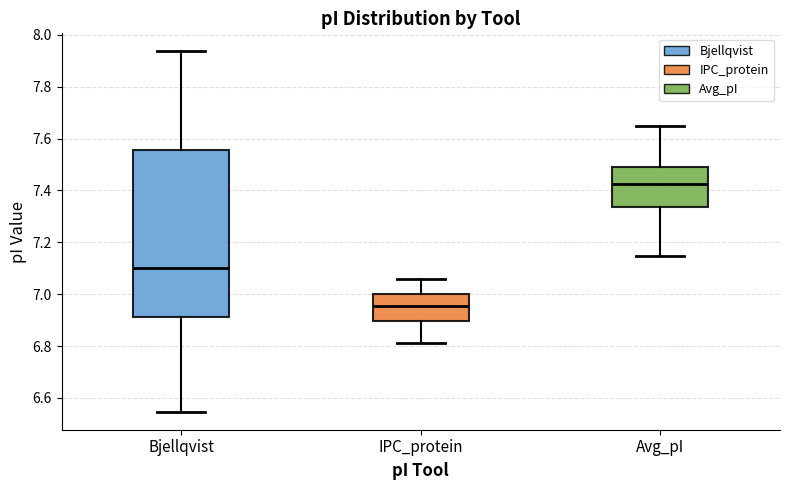

Reading left to right, read every box against the y-axis: the position of its median line, the range the box covers, and the ends of its whiskers. The values are not printed on the chart, so give them approximately, as read against the axis.

Bjellqvist: median 7.10, box 6.92 to 7.56, whiskers 6.54 to 7.94
IPC_protein: median 6.96, box 6.90 to 7.00, whiskers 6.82 to 7.06
Avg_pI: median 7.42, box 7.34 to 7.50, whiskers 7.14 to 7.64